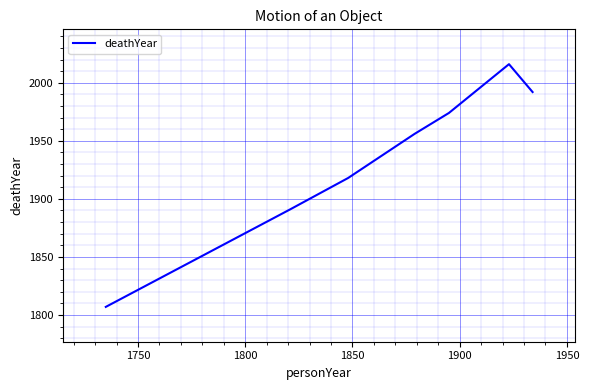

What is the difference between the second highest and second lowest values?

101